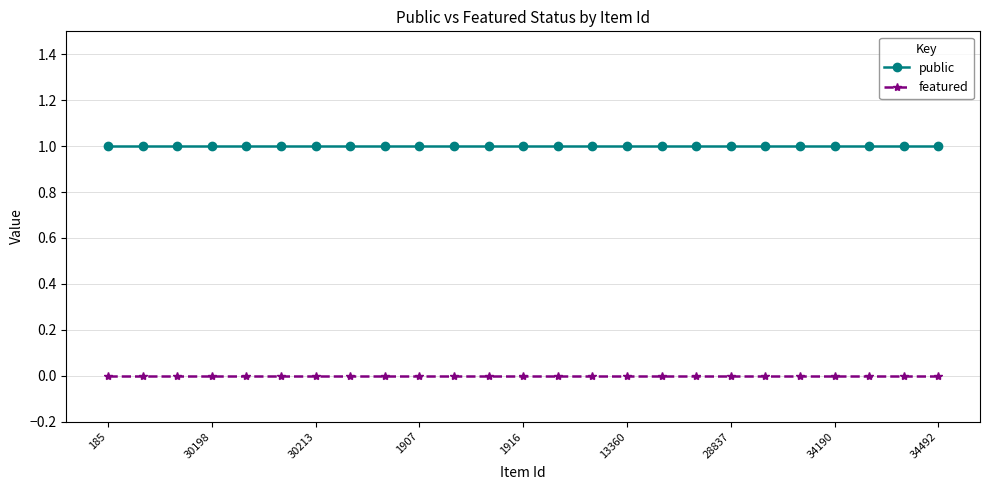

Which series has the largest total across all categories?

public